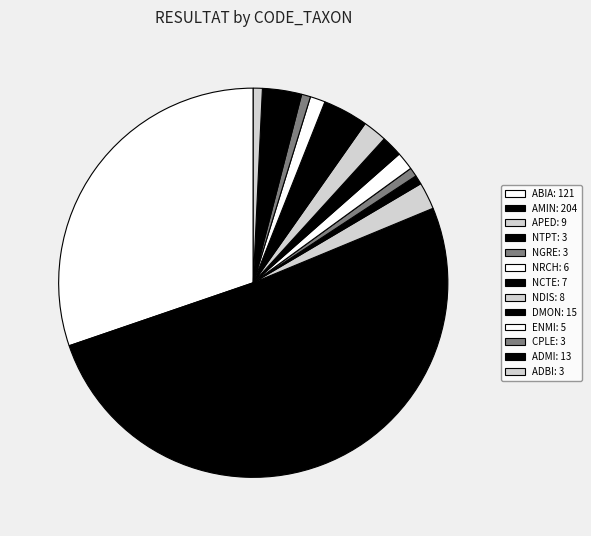

To the nearest percent, what is the difference between the largest and smallest slice percentages?

50%